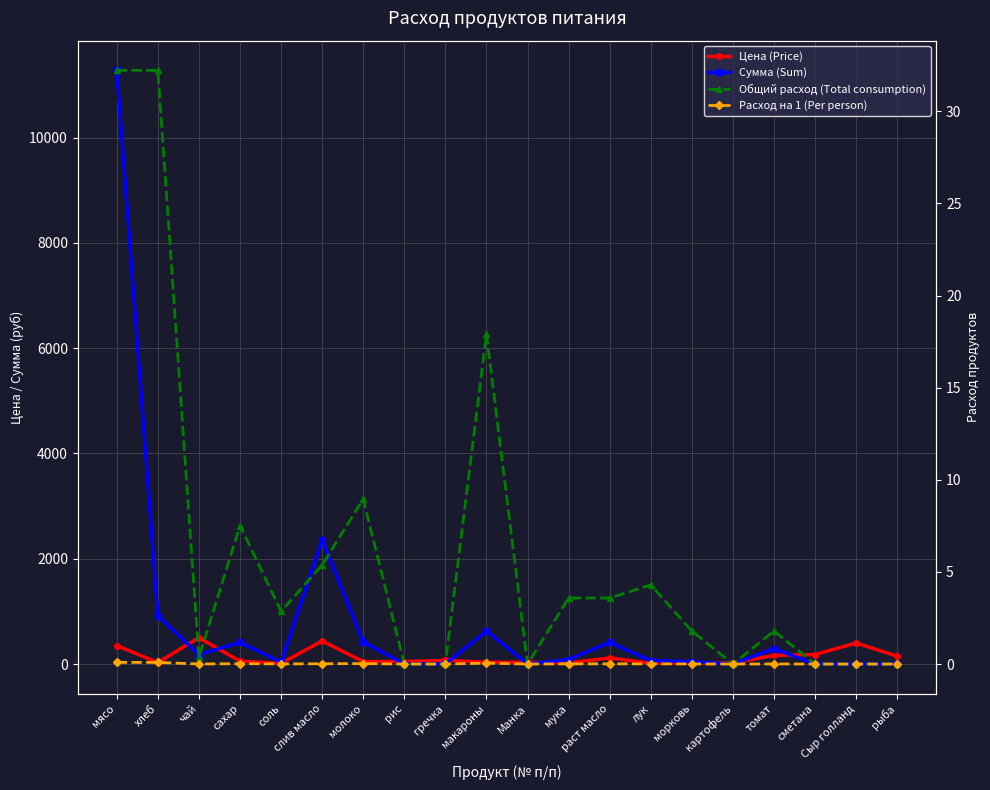

Which category has the highest value across all series?

мясо